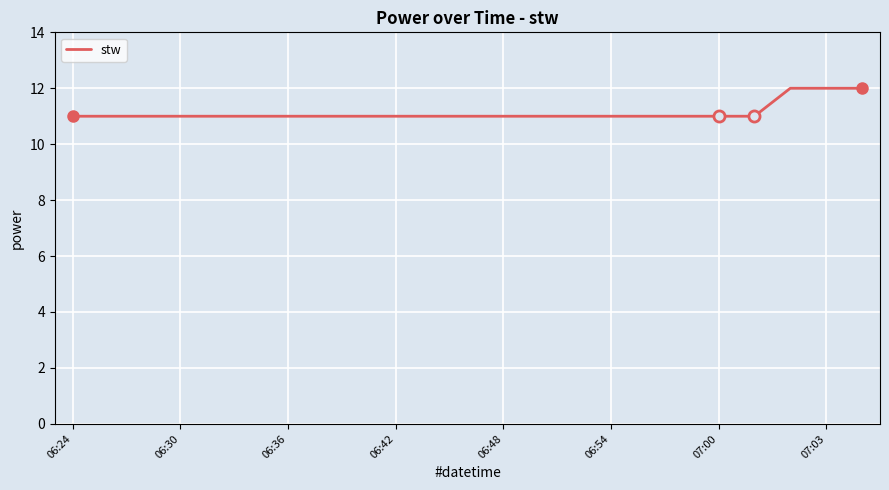

What is the sum of all values?

256